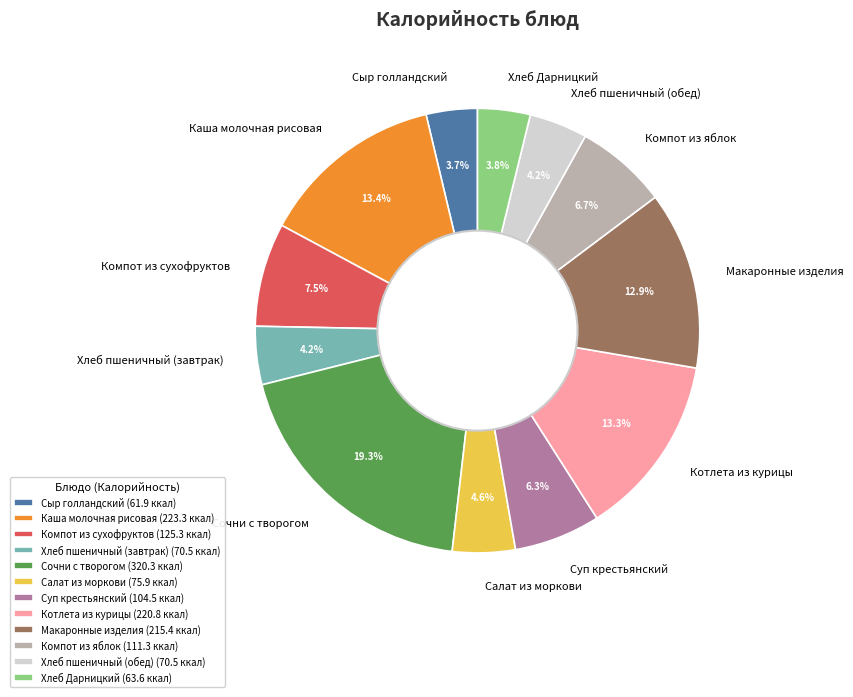

Between Макаронные изделия and Сыр голландский, which is larger?

Макаронные изделия